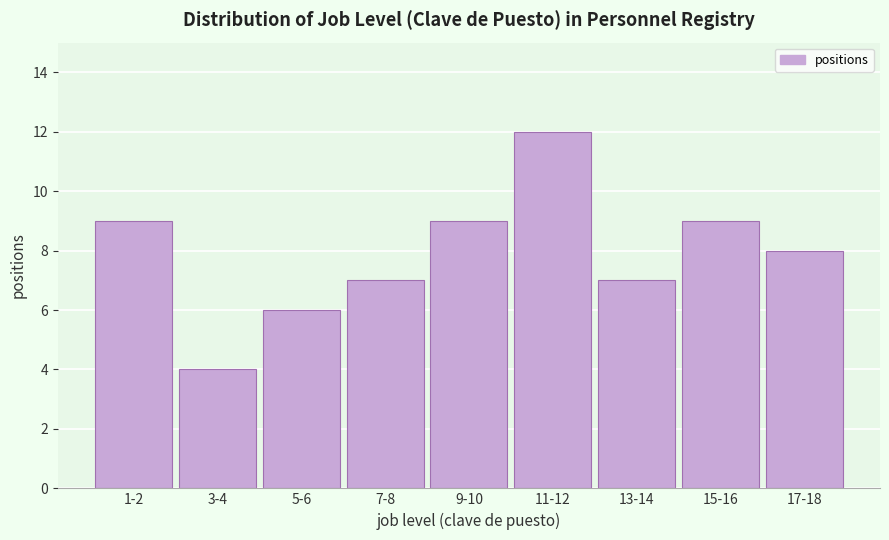

Reading right to left, transcribe all the data shown in this chart.

8	9	7	12	9	7	6	4	9